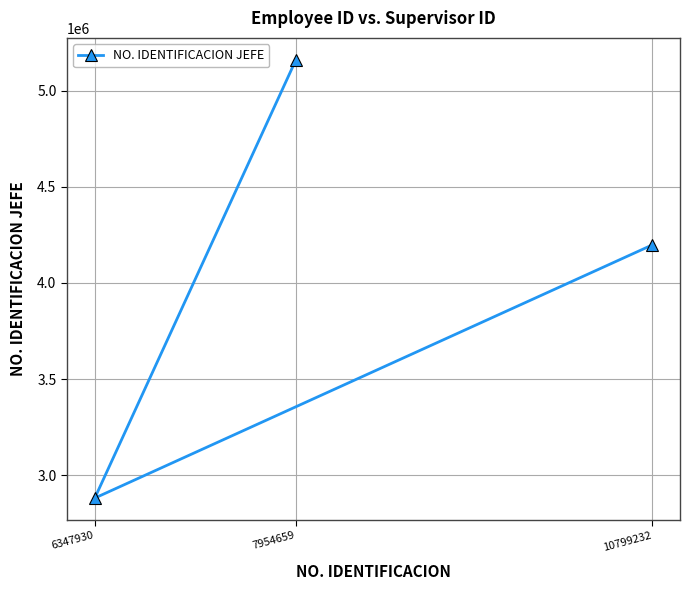

True or false: the data shows 4197626 at 10799232.

True